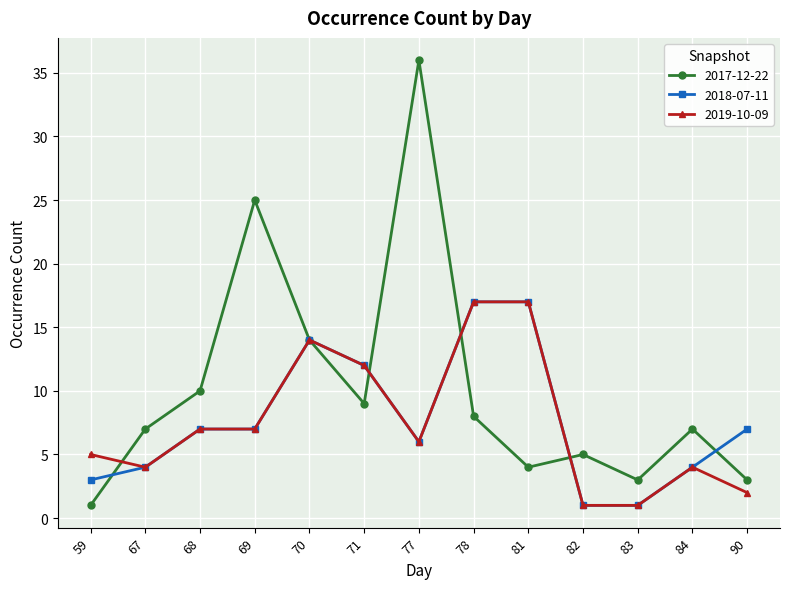

What are all the series names shown in the legend?

2017-12-22, 2018-07-11, 2019-10-09